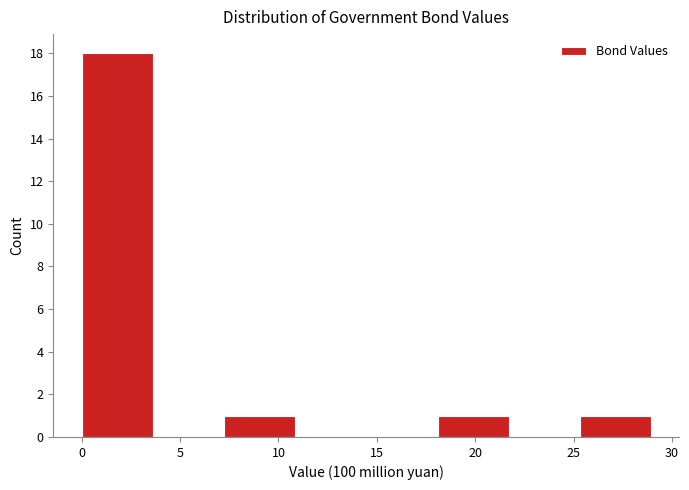

Over which range of the x-axis is the bar tallest?

0.0 to 3.5